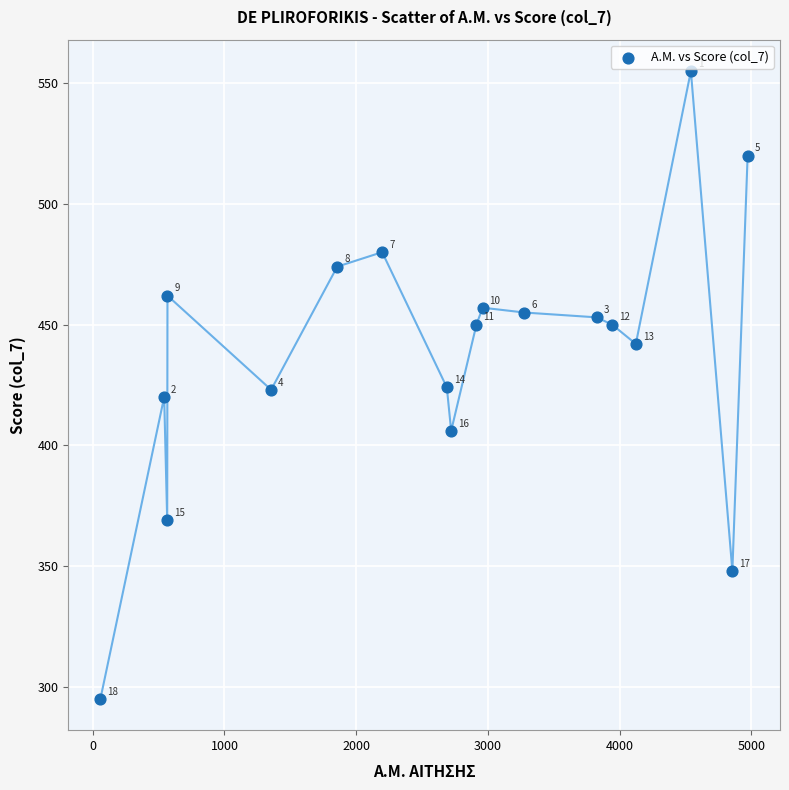

What is the range of Y values (max minus min)?

260